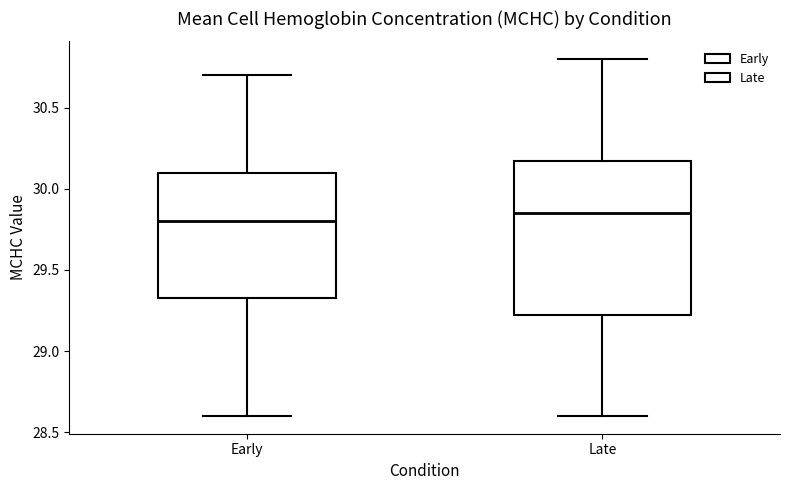

Reading left to right, read every box against the y-axis: the position of its median line, the range the box covers, and the ends of its whiskers. The values are not printed on the chart, so give them approximately, as read against the axis.

Early: median 29.80, box 29.35 to 30.10, whiskers 28.60 to 30.70
Late: median 29.85, box 29.25 to 30.20, whiskers 28.60 to 30.80